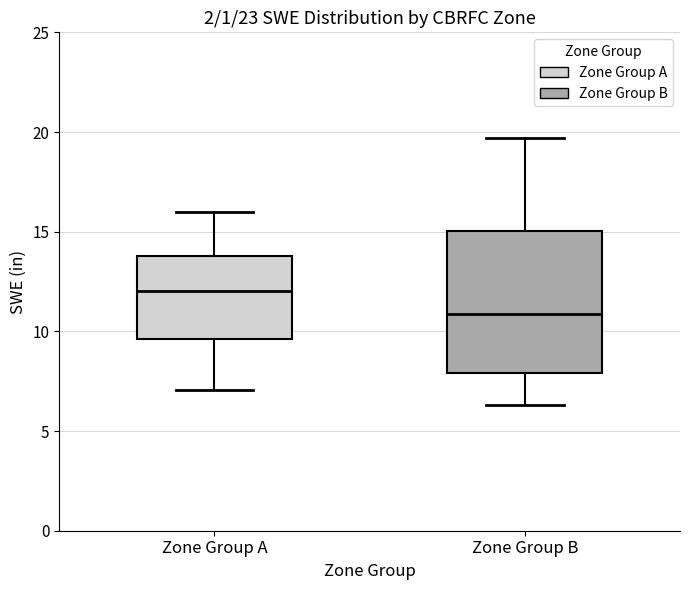

Reading left to right, read every box against the y-axis: the position of its median line, the range the box covers, and the ends of its whiskers. The values are not printed on the chart, so give them approximately, as read against the axis.

Zone Group A: median 12.0, box 9.5 to 14.0, whiskers 7.0 to 16.0
Zone Group B: median 11.0, box 8.0 to 15.0, whiskers 6.5 to 19.5